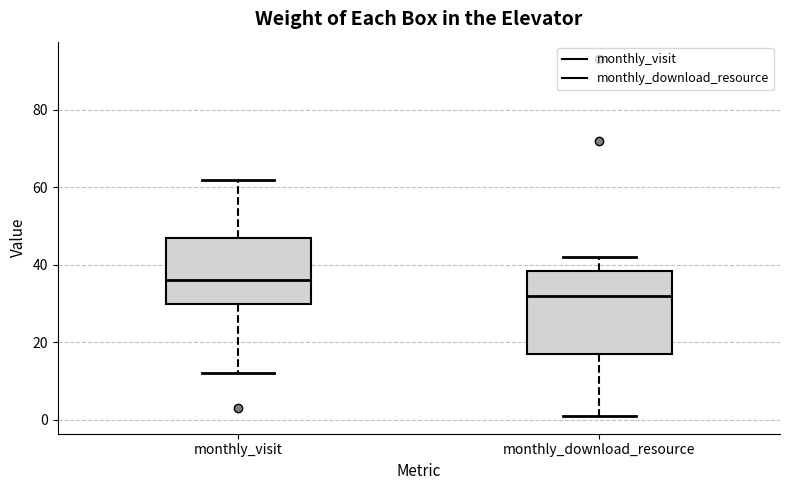

Which box's median line is the highest?

monthly_visit